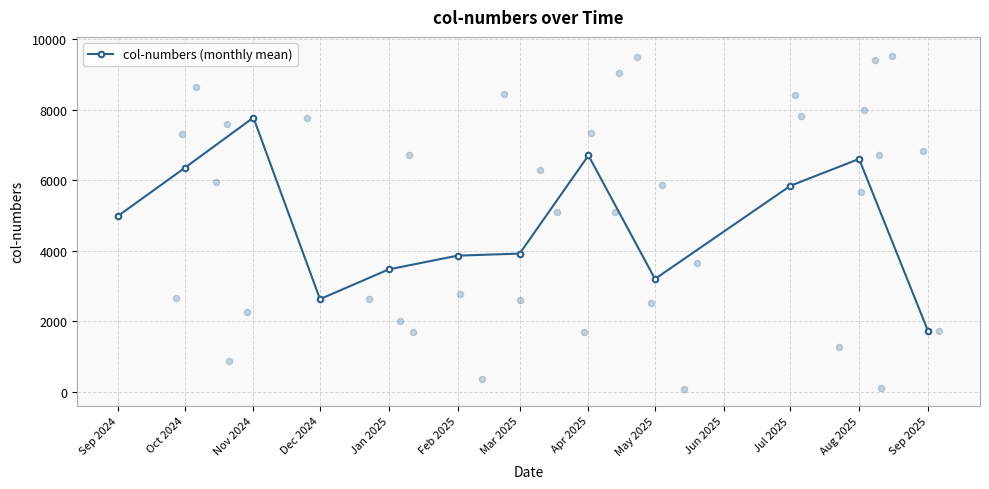

Approximately how many times larger is the value at May 2025 compared to Jan 2025?

0.9